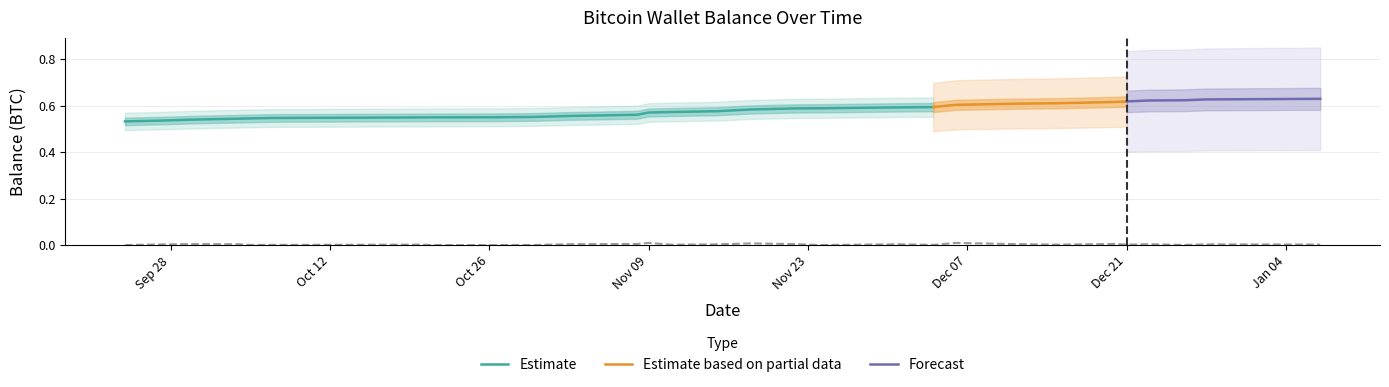

How many categories are shown in the chart?

32